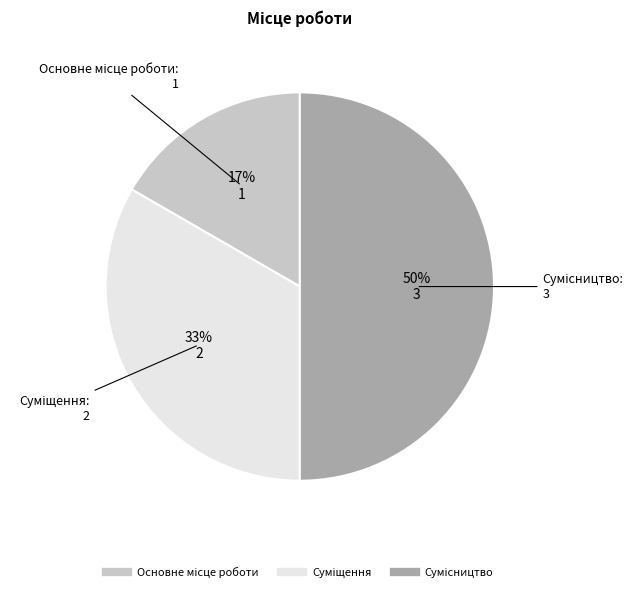

To the nearest percent, what is the difference between the largest and smallest slice percentages?

33%